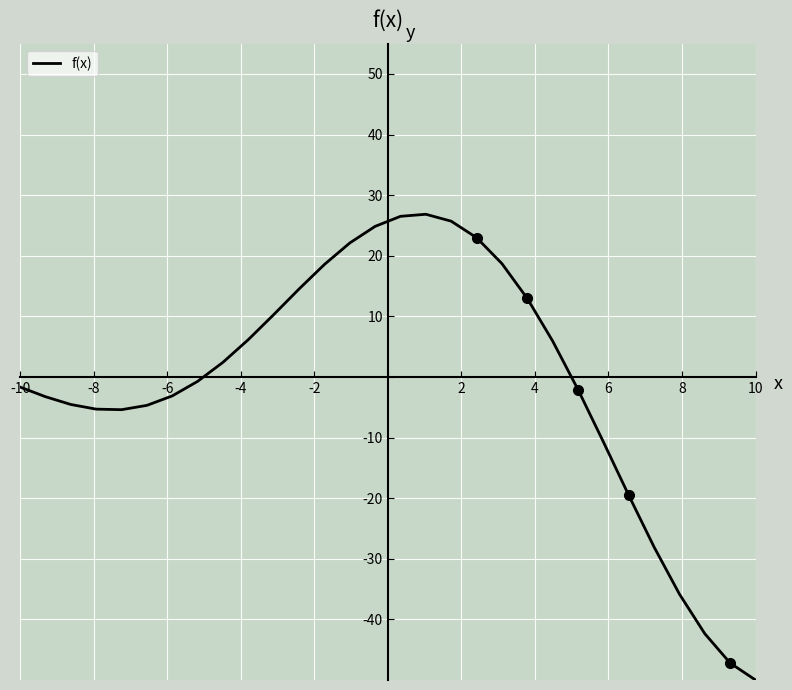

Reading left to right, extract all data points from this chart.

-1.7	-3.3	-4.5	-5.3	-5.4	-4.7	-3.1	-0.7	2.4	6.2	10.3	14.5	18.6	22.1	24.9	26.5	26.9	25.7	23.0	18.7	13.0	5.9	-2.1	-10.7	-19.5	-28.1	-35.8	-42.4	-47.2	-50.0